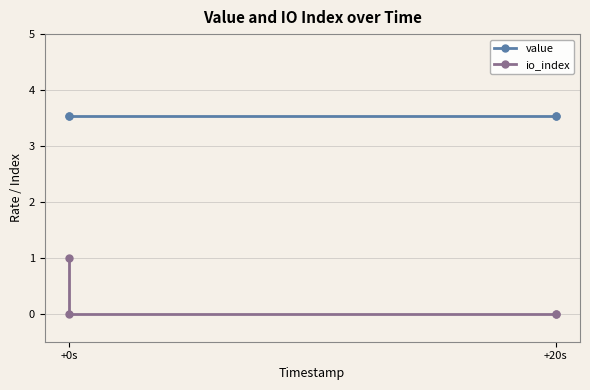

What are all the series names shown in the legend?

value, io_index